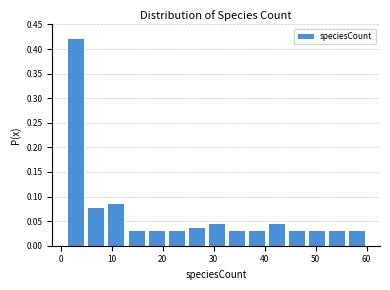

Read against the x-axis, roughly where is the centre of the tallest bar?

3